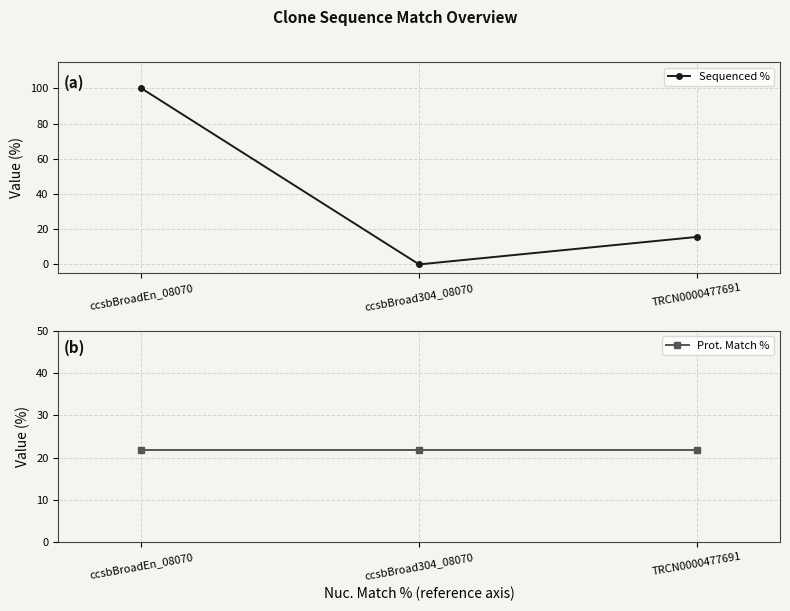

Which series has the largest total across all categories?

Sequenced %